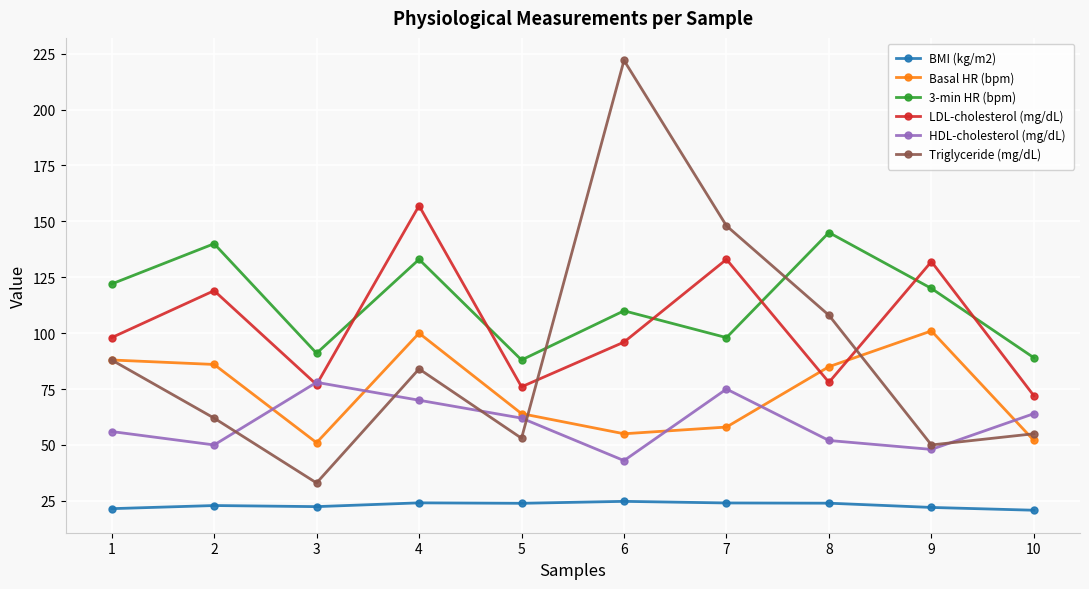

What is the smallest value displayed?

20.8